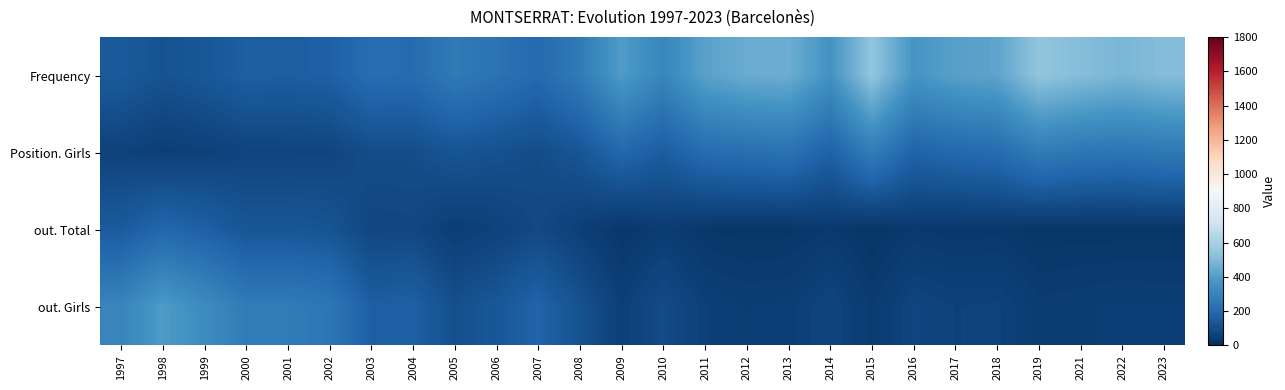

At which category is the sum across all series the highest?

2015